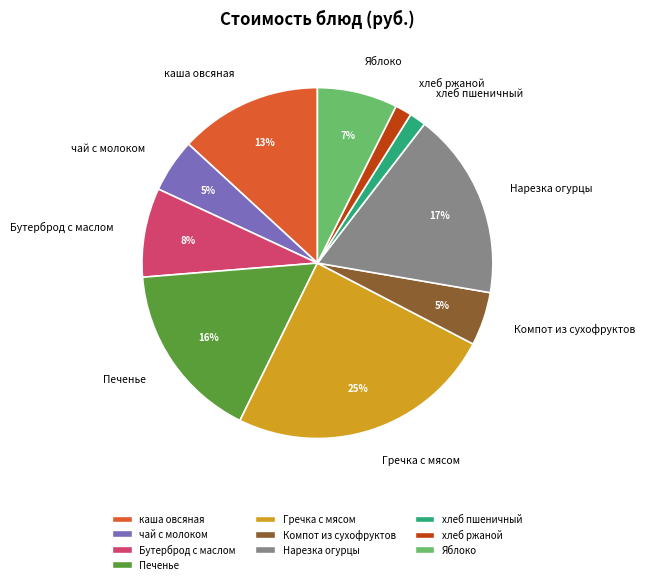

True or false: Гречка с мясом accounts for 17% of the total.

False